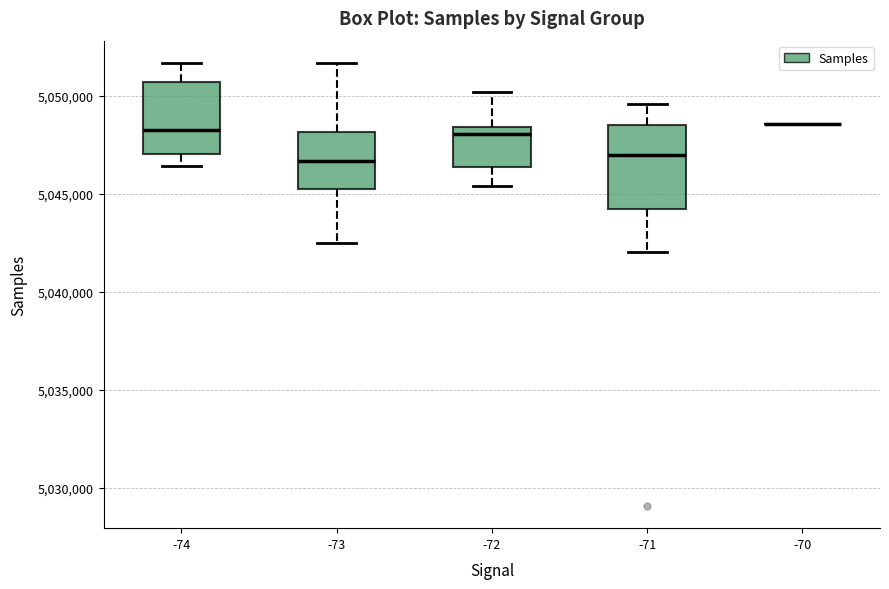

Reading left to right, read every box against the y-axis: the position of its median line, the range the box covers, and the ends of its whiskers. The values are not printed on the chart, so give them approximately, as read against the axis.

-74: median 5048500, box 5047000 to 5050500, whiskers 5046500 to 5051500
-73: median 5046500, box 5045000 to 5048000, whiskers 5042500 to 5051500
-72: median 5048000, box 5046500 to 5048500, whiskers 5045500 to 5050000
-71: median 5047000, box 5044000 to 5048500, whiskers 5042000 to 5049500
-70: box collapsed to a line at 5048500, whiskers 5048500 to 5048500